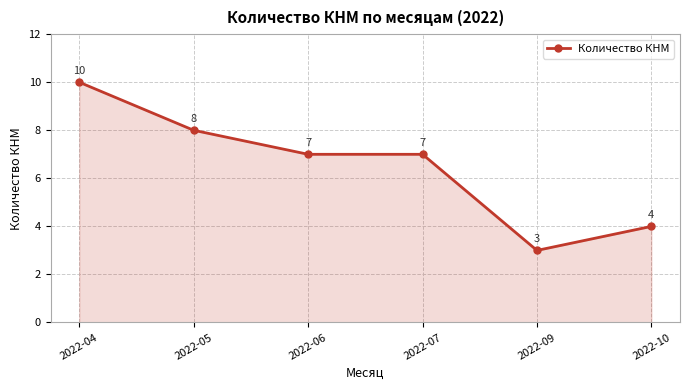

True or false: the data has more than 2 interior local peaks.

False